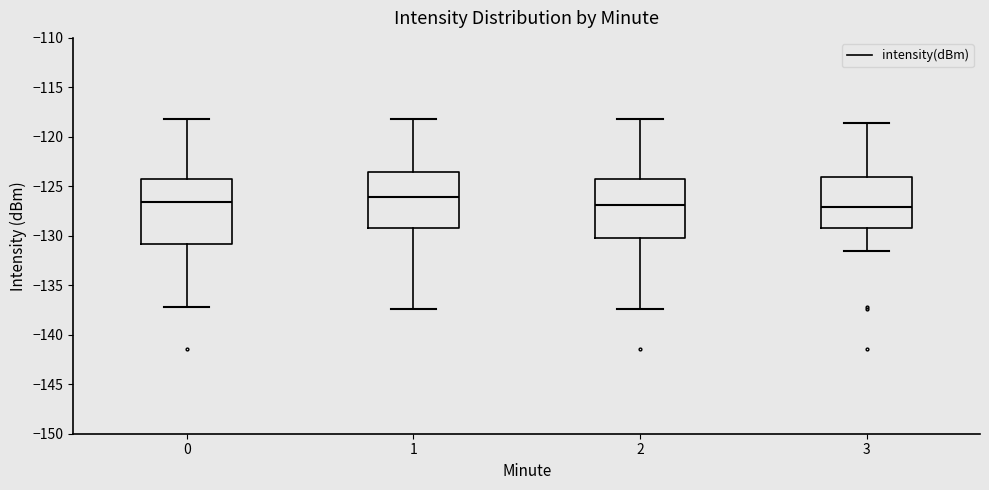

Where does the median line of the box at x = 0 sit on the y-axis? The values are not printed on the chart, so give them approximately, as read against the axis.

-126.5